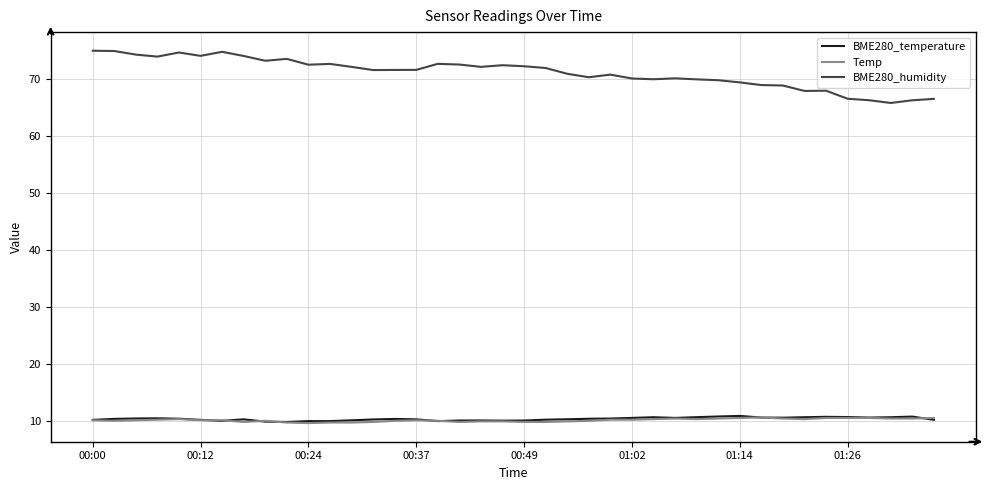

What is the minimum value shown in the chart?

9.6